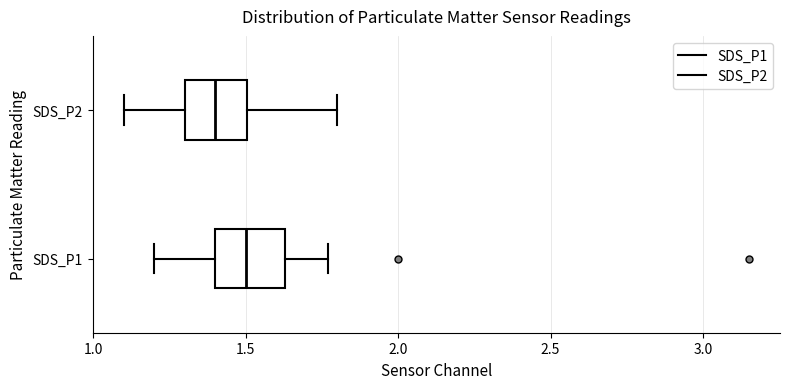

Which box's median line is the furthest to the right?

SDS_P1